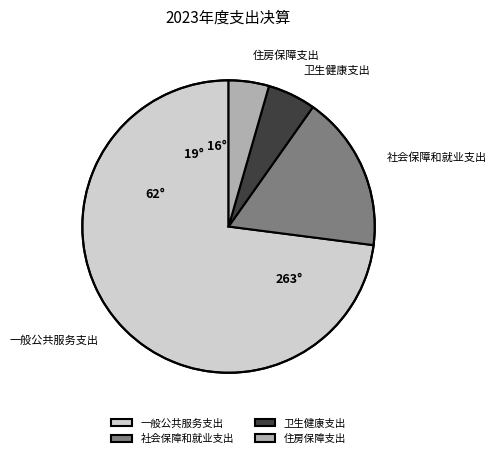

True or false: 社会保障和就业支出 accounts for 17% of the total.

True